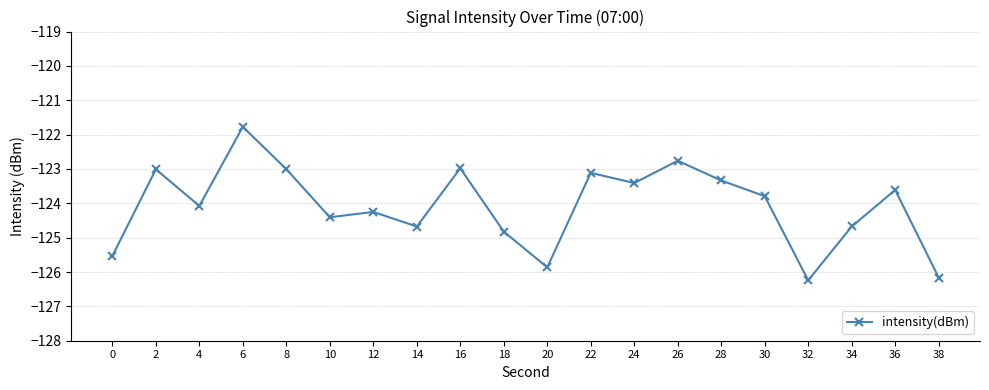

Between 28 and 12, which is larger?

28